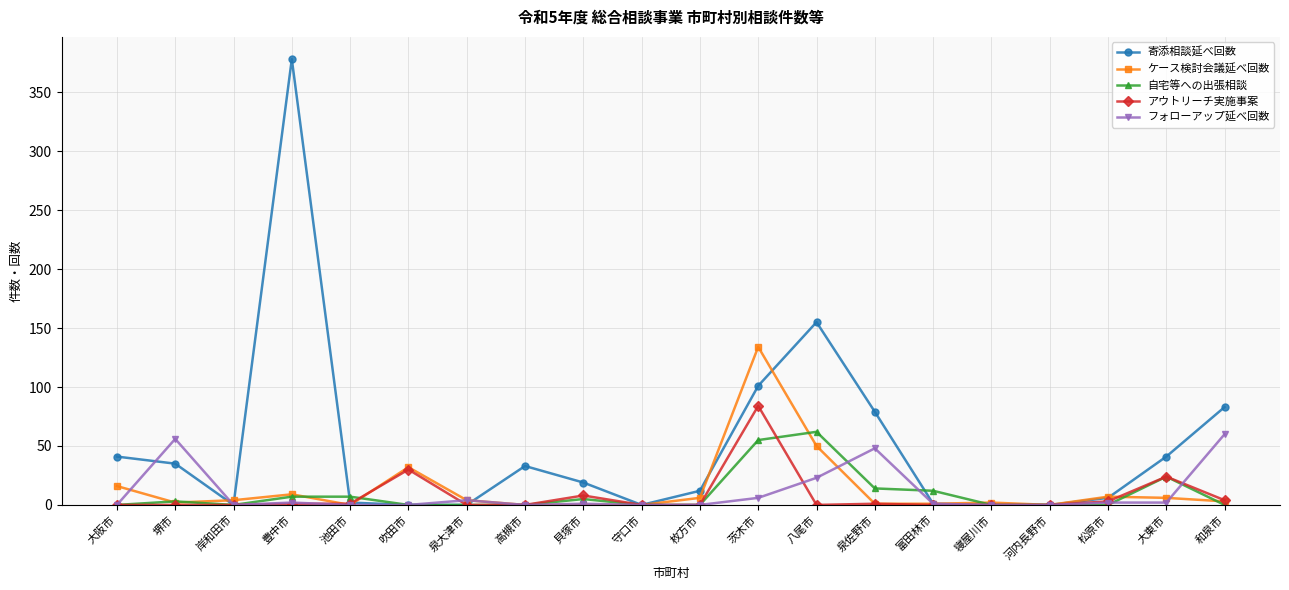

At which category does フォローアップ延べ回数 reach its first local peak?

堺市